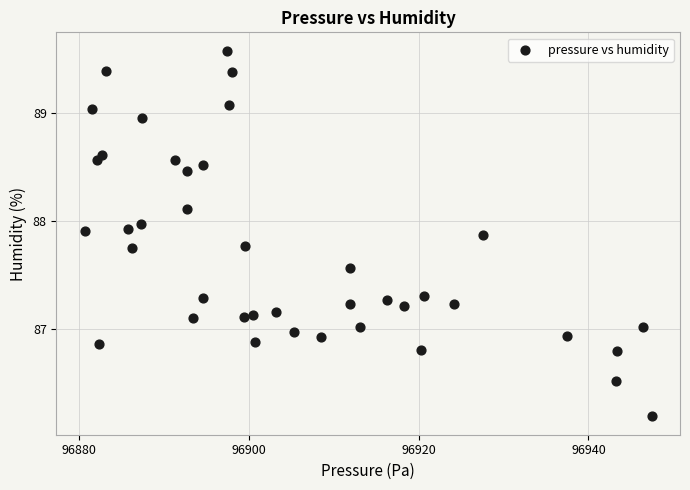

What is the range of X values (max minus min)?

66.8